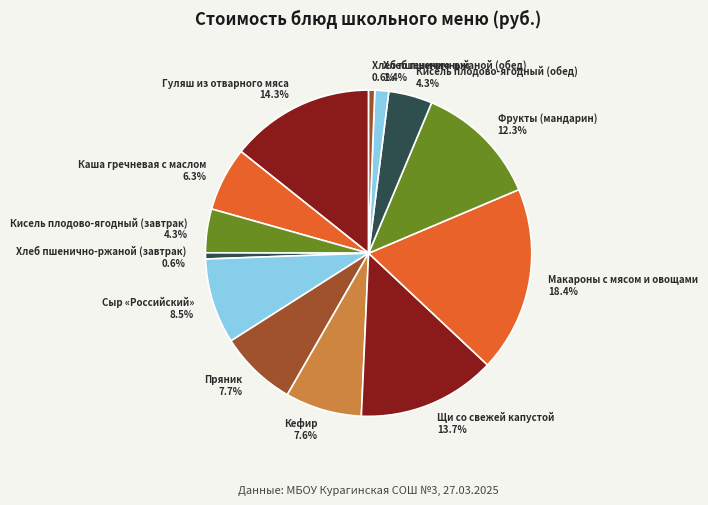

What is the total percentage of Хлеб пшенично-ржаной (обед) and Сыр «Российский»?

9.1%